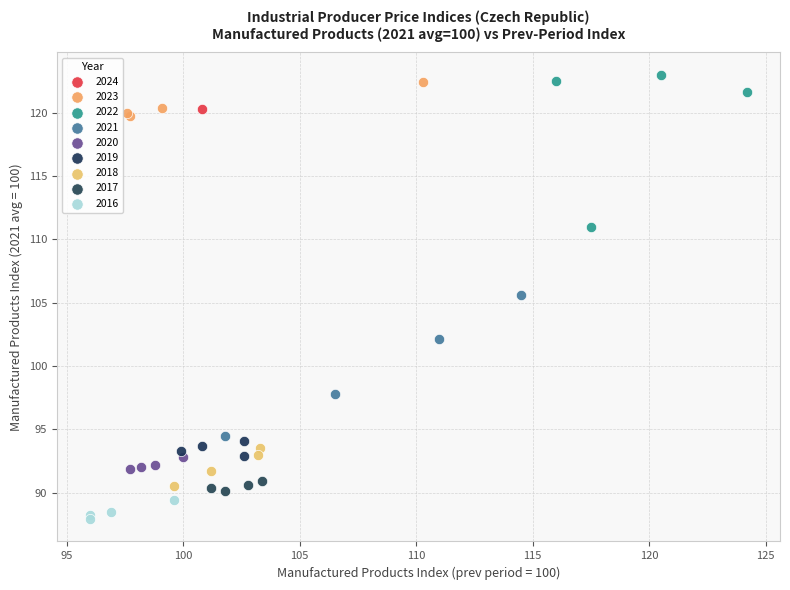

Which series reaches the maximum Y coordinate?

2022